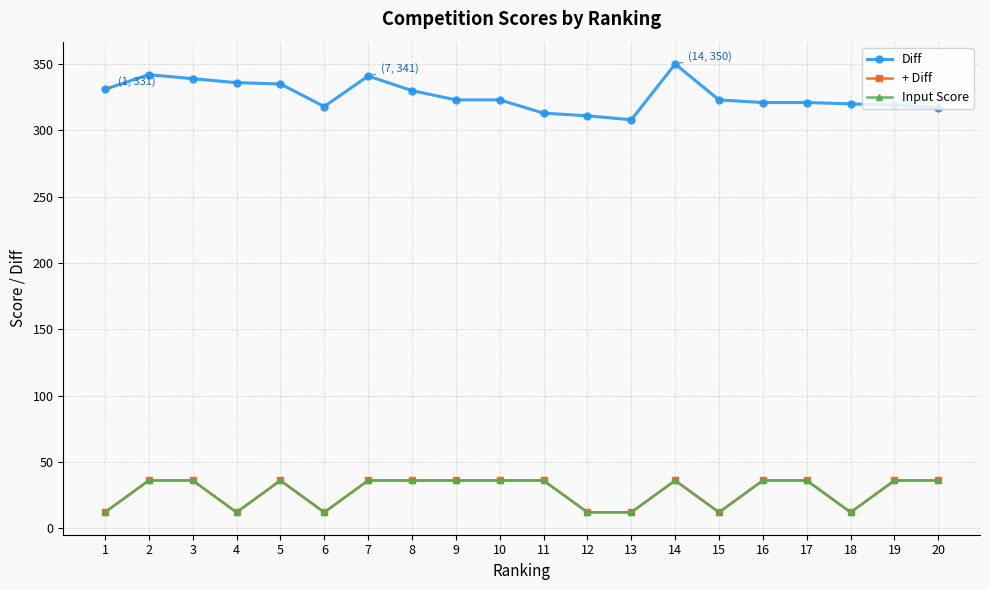

True or false: + Diff and Diff intersect in this chart.

False